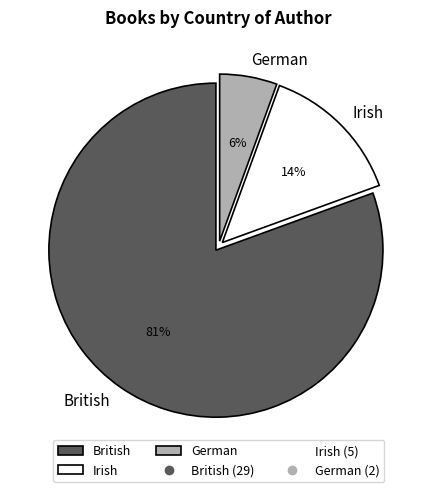

Rank the categories by value from lowest to highest.

German, Irish, British